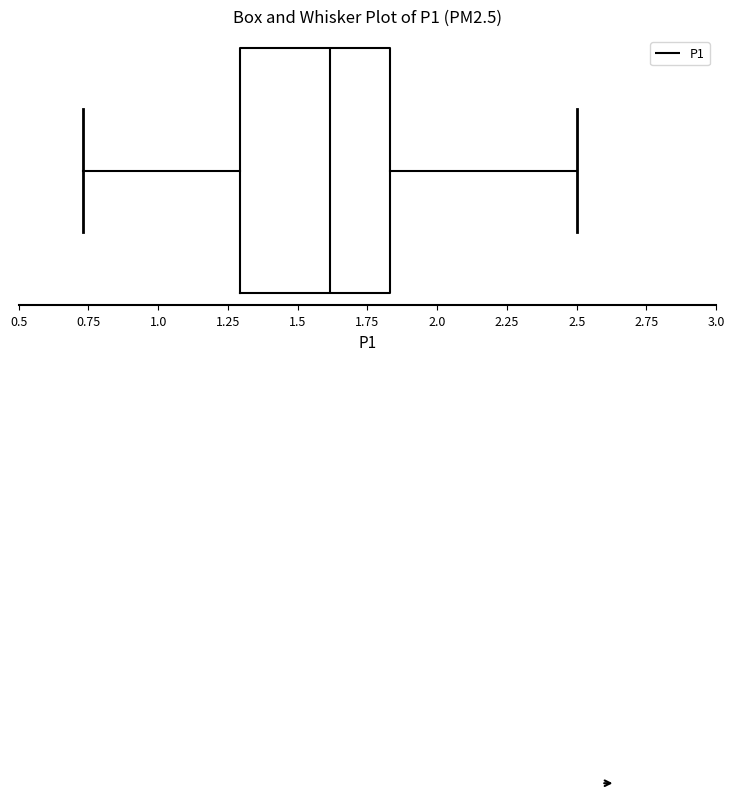

Where is the right edge of the box on the x-axis? The values are not printed on the chart, so give them approximately, as read against the axis.

1.85